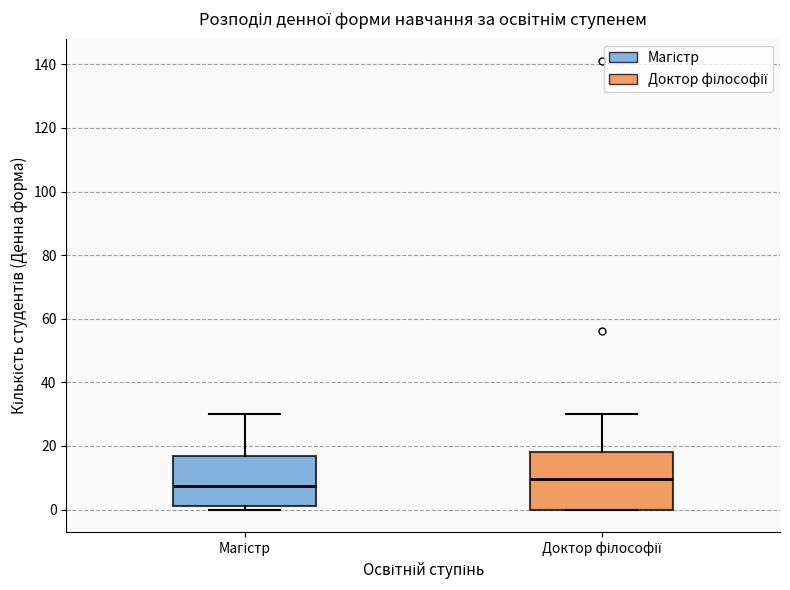

Which box is the tallest, from its lower edge to its upper edge?

Доктор філософії